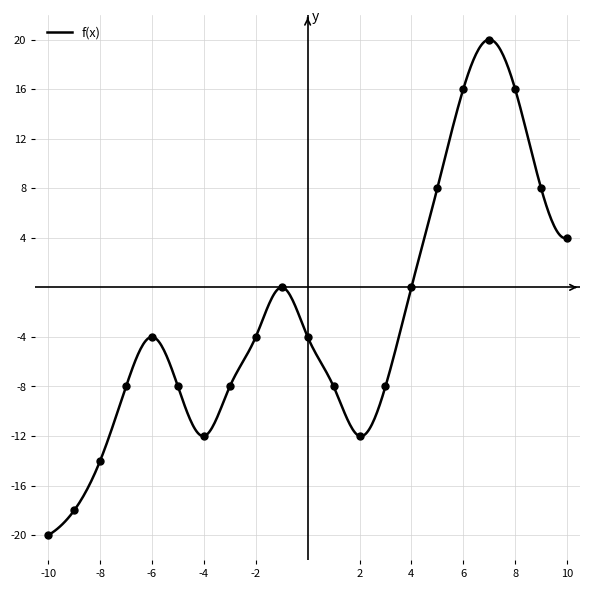

What is the difference between the values at 7 and -6?

24